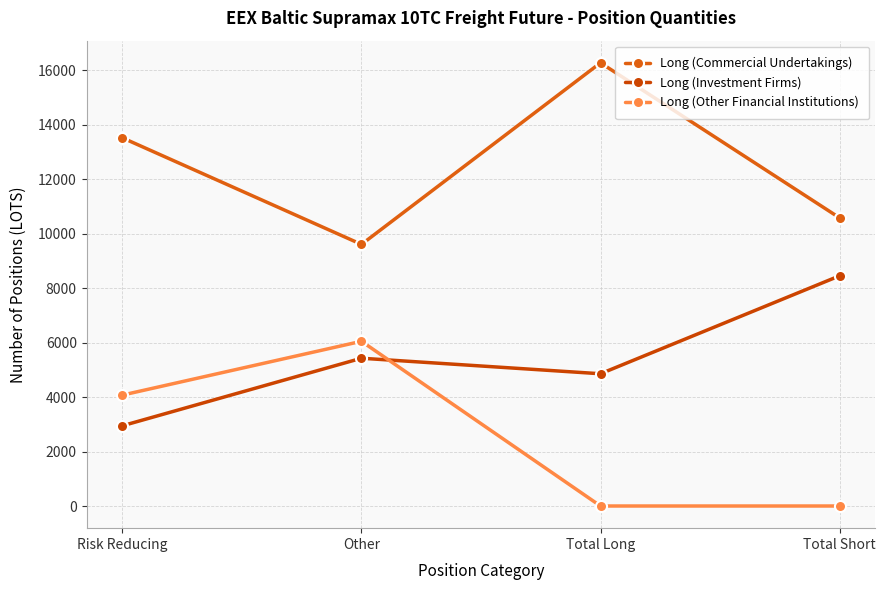

What is the difference between the second highest and second lowest values in the Long (Investment Firms) series?

570.0